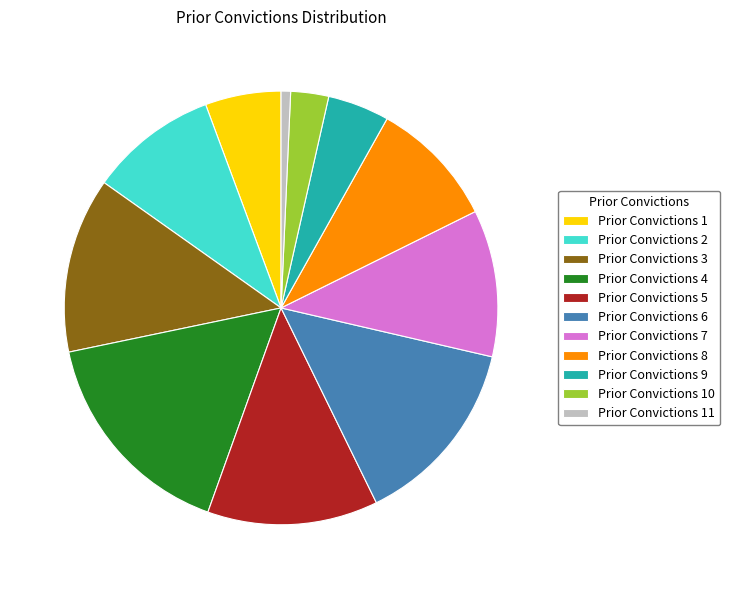

Is the sum of Prior Convictions 5 and Prior Convictions 1 greater than half?

No